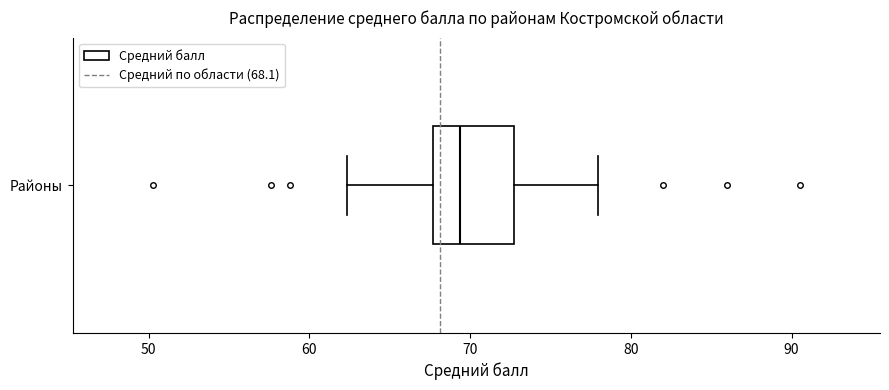

Read this box plot against the x-axis: the position of the median line, the range covered by the box, and the ends of both whiskers. The values are not printed on the chart, so give them approximately, as read against the axis.

median 69, box 68 to 73, whiskers 62 to 78